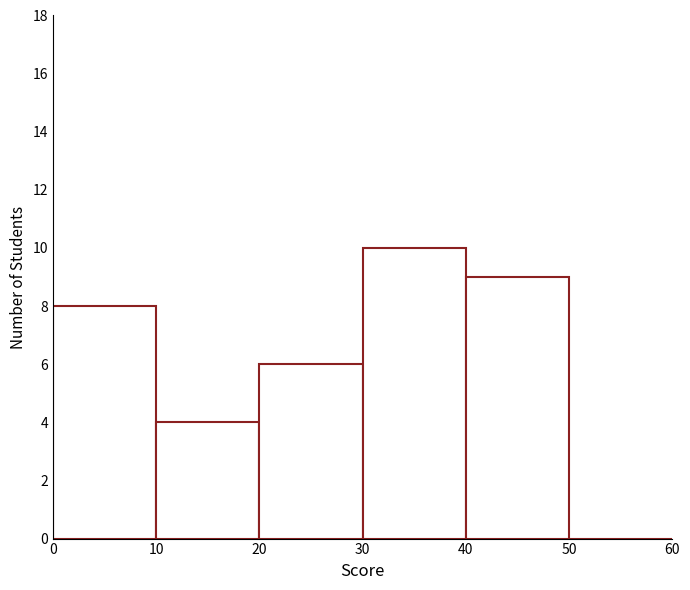

Which range on the x-axis has the tallest bar?

30 to 40